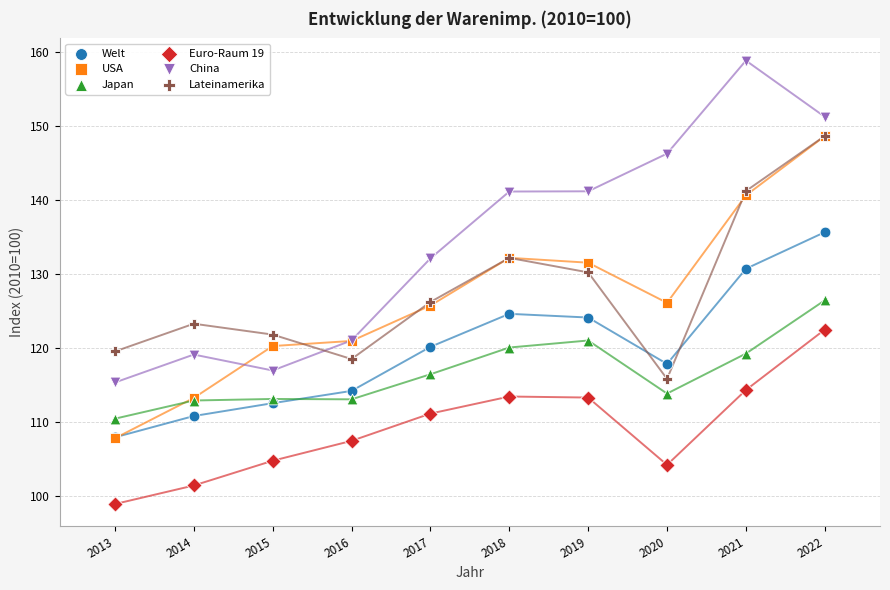

What are all the series names shown in the legend?

Welt, USA, Japan, Euro-Raum 19, China, Lateinamerika